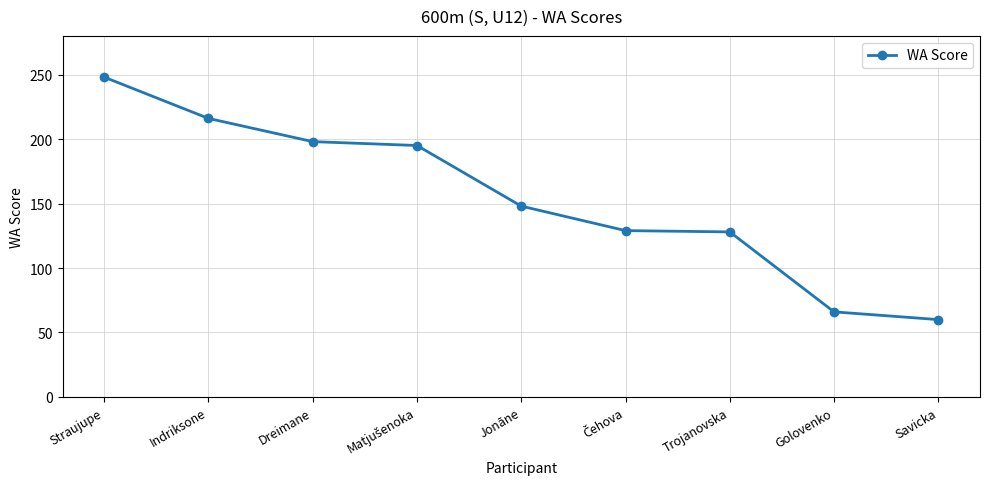

What position from the left is Golovenko?

8